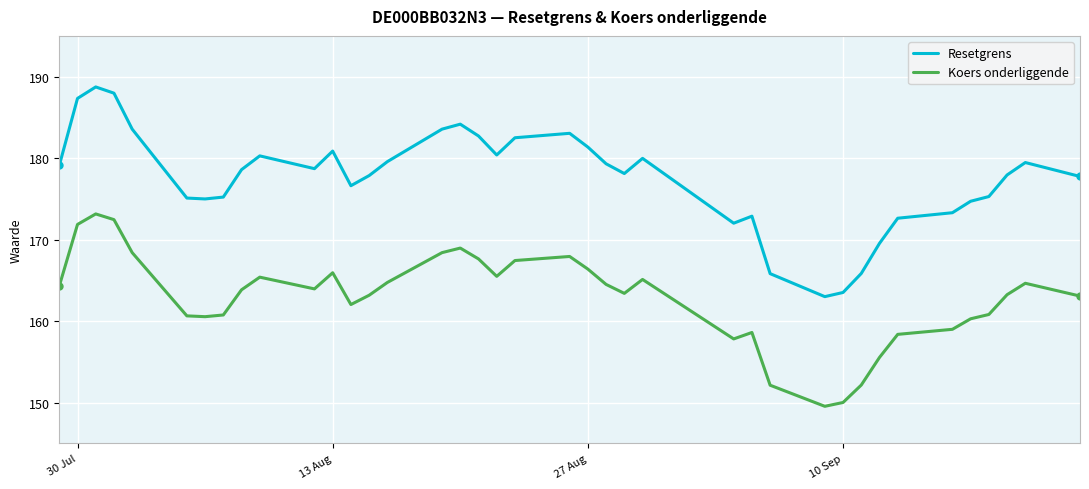

Which series has the largest range (max minus min)?

Resetgrens